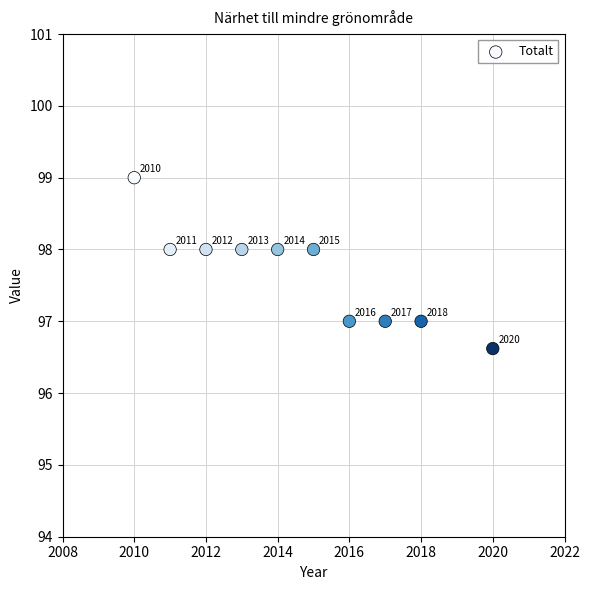

What Y value in the scatter plot is closest to 97?

97.0